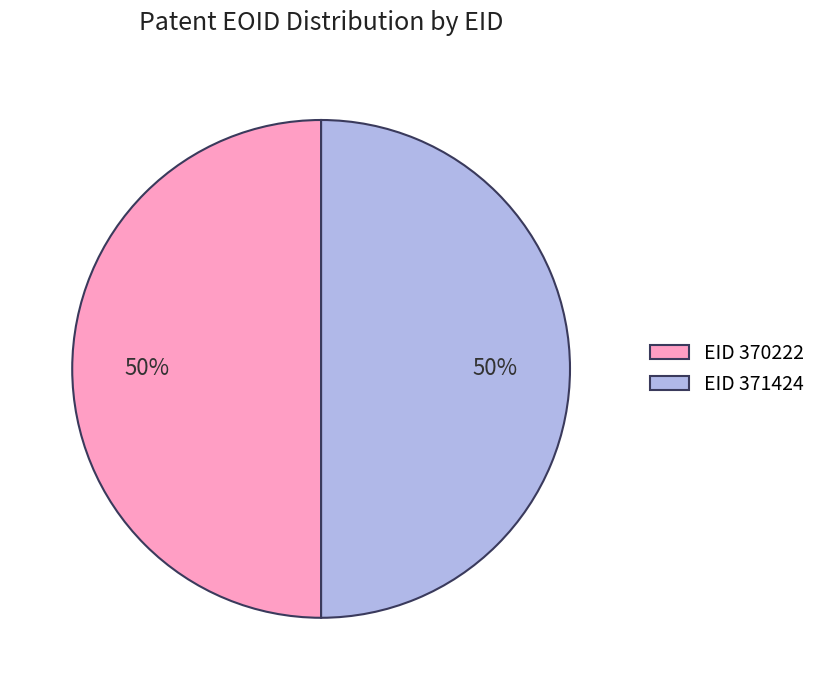

Is the sum of EID 370222 and EID 371424 greater than half?

Yes